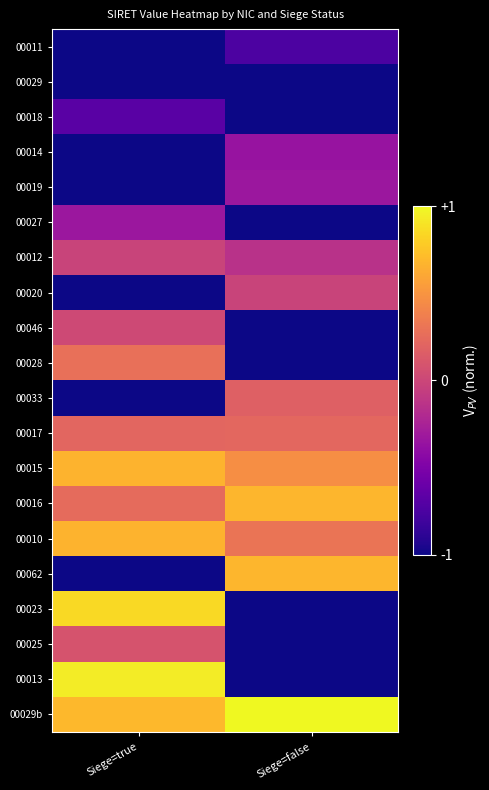

Reading left to right, list all the values displayed in this chart.

00011: Siege=true=-1.0	Siege=false=-0.7
00029: Siege=true=-1.0	Siege=false=-1.0
00018: Siege=true=-0.7	Siege=false=-1.0
00014: Siege=true=-1.0	Siege=false=-0.4
00019: Siege=true=-1.0	Siege=false=-0.3
00027: Siege=true=-0.3	Siege=false=-1.0
00012: Siege=true=-0.0	Siege=false=-0.1
00020: Siege=true=-1.0	Siege=false=-0.0
00046: Siege=true=0.0	Siege=false=-1.0
00028: Siege=true=0.3	Siege=false=-1.0
00033: Siege=true=-1.0	Siege=false=0.2
00017: Siege=true=0.2	Siege=false=0.2
00015: Siege=true=0.7	Siege=false=0.5
00016: Siege=true=0.2	Siege=false=0.7
00010: Siege=true=0.7	Siege=false=0.3
00062: Siege=true=-1.0	Siege=false=0.7
00023: Siege=true=0.9	Siege=false=-1.0
00025: Siege=true=0.1	Siege=false=-1.0
00013: Siege=true=0.9	Siege=false=-1.0
00029b: Siege=true=0.7	Siege=false=1.0